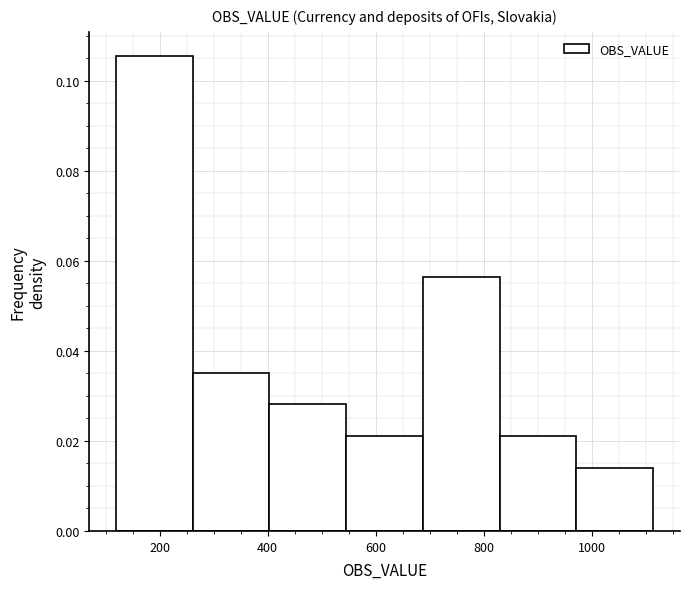

Reading left to right, transcribe this chart: for each bar, give the range it covers on the x-axis and its height. Neither the bar edges nor the heights are printed on the chart, so give them approximately, as read against the axes.

120 to 260: 0.106
260 to 400: 0.036
400 to 540: 0.028
540 to 680: 0.022
680 to 820: 0.056
820 to 980: 0.022
980 to 1120: 0.014